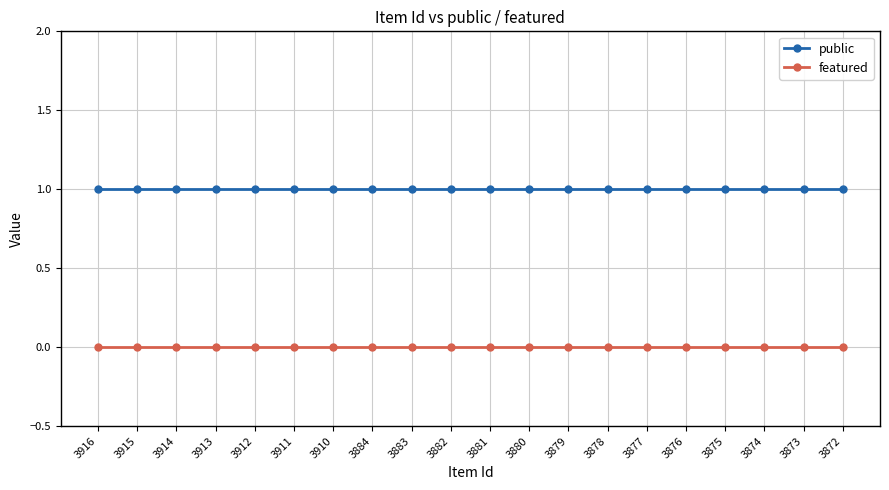

True or false: featured and public cross at least once.

False